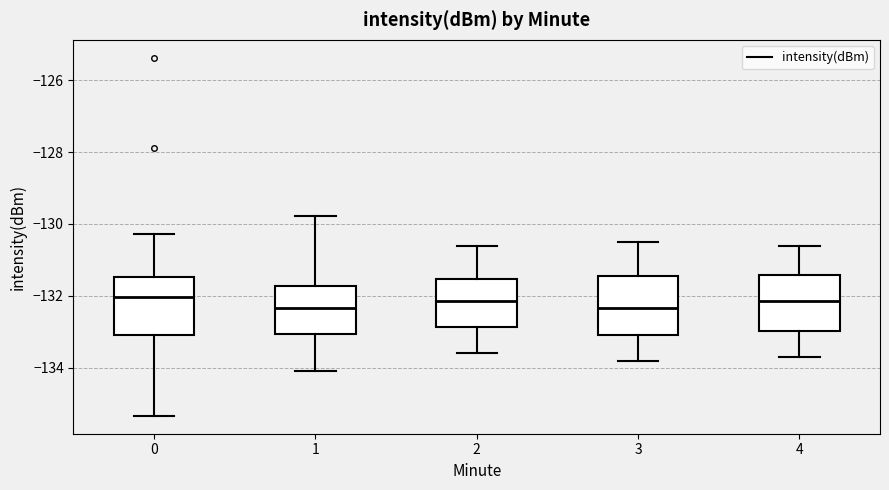

Reading left to right, transcribe this box plot: for each box, give where its median line is, the range the box spans, and where its two whiskers end, as read against the y-axis. The values are not printed on the chart, so give them approximately, as read against the axis.

0: median -132.0, box -133.0 to -131.4, whiskers -135.4 to -130.2
1: median -132.4, box -133.0 to -131.8, whiskers -134.0 to -129.8
2: median -132.2, box -132.8 to -131.6, whiskers -133.6 to -130.6
3: median -132.4, box -133.0 to -131.4, whiskers -133.8 to -130.4
4: median -132.2, box -133.0 to -131.4, whiskers -133.6 to -130.6